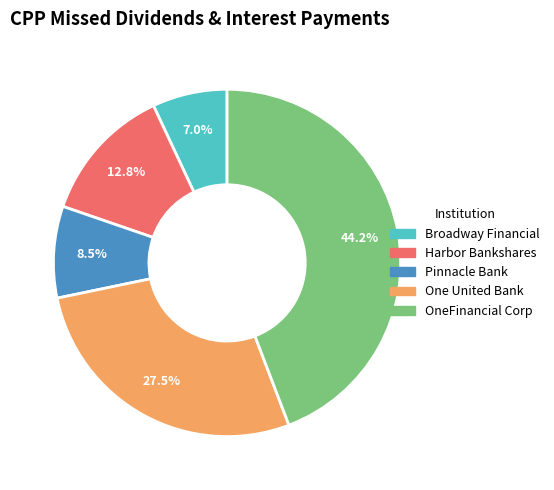

Does any single category account for the majority?

No